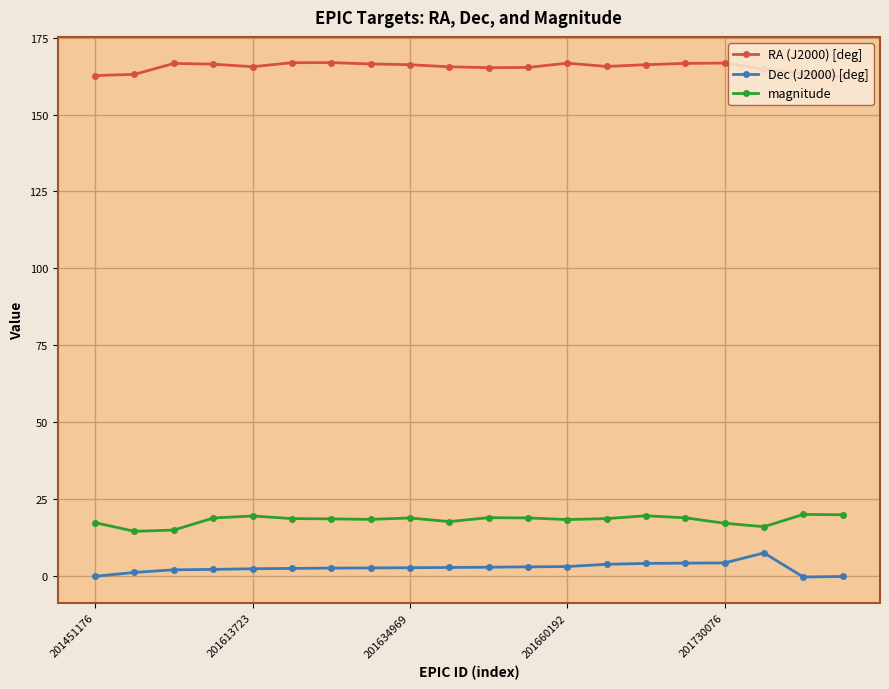

How many distinct data groups are displayed?

3